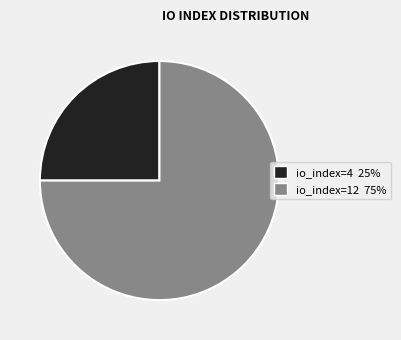

Which category has the biggest portion of the pie?

io_index=12